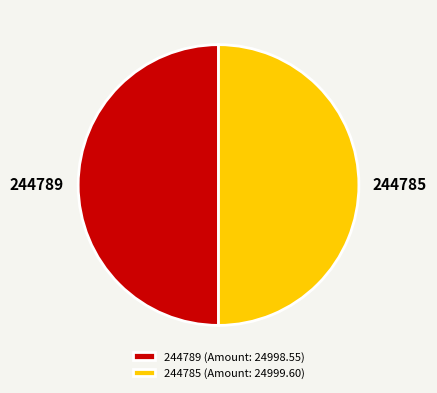

Combined, do 244785 (Amount: 24999.60) and 244789 (Amount: 24998.55) account for over 50%?

Yes